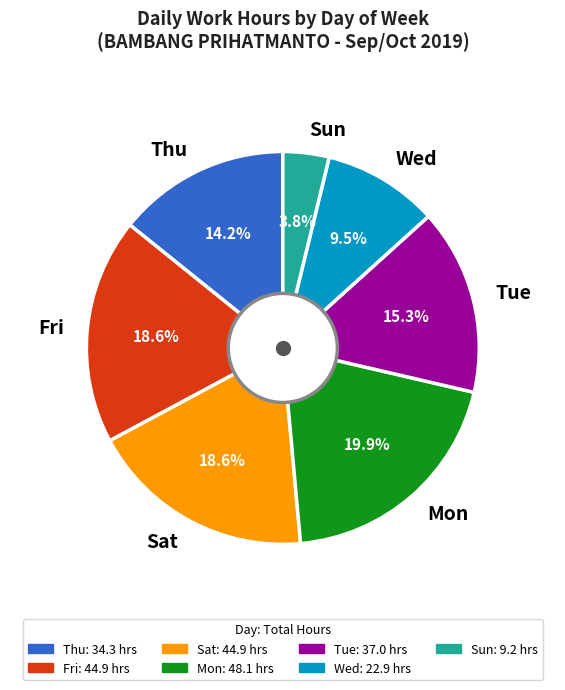

Between Sun and Fri, which is larger?

Fri